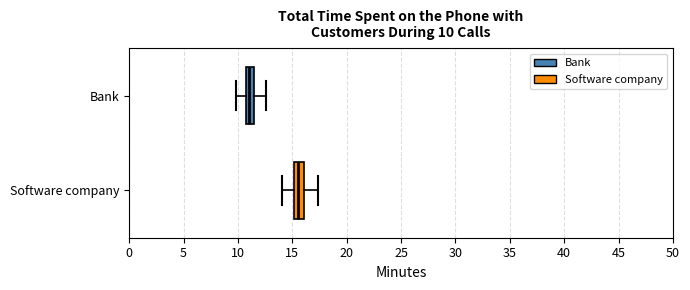

Which box has the furthest to the left median line?

Bank